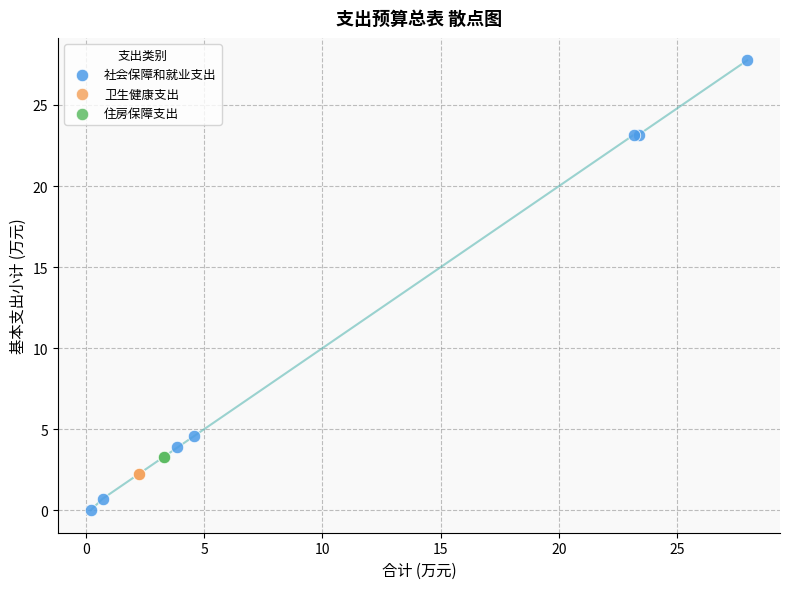

What are all the series names shown in the legend?

社会保障和就业支出, 卫生健康支出, 住房保障支出